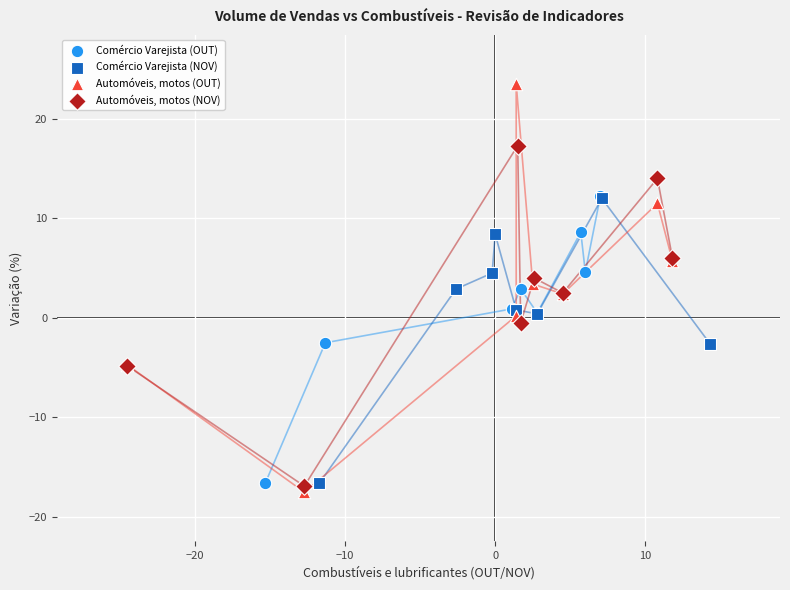

Which series has the widest spread of Y values?

Automóveis, motos (OUT)